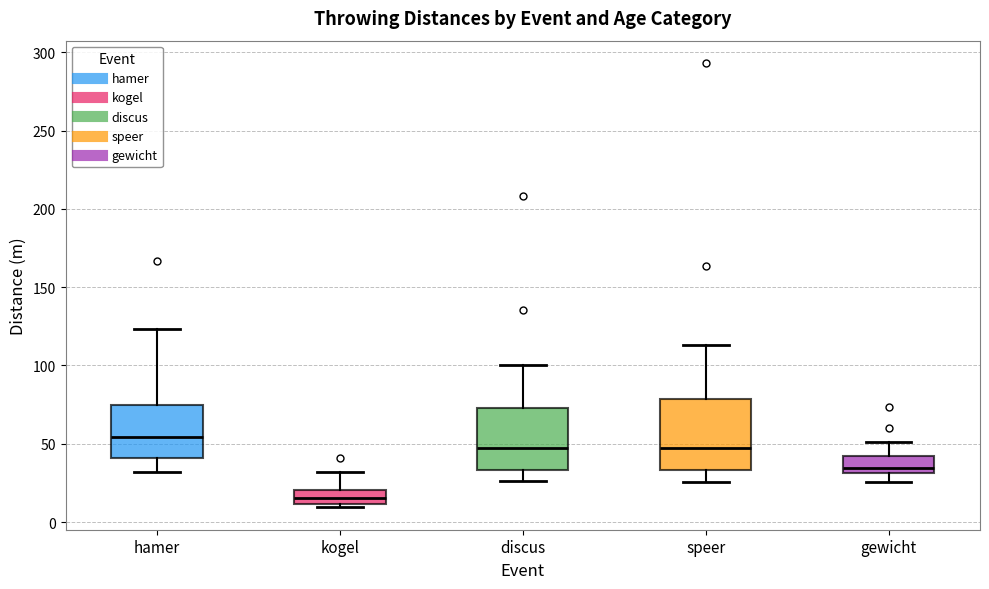

Reading left to right, read every box against the y-axis: the position of its median line, the range the box covers, and the ends of its whiskers. The values are not printed on the chart, so give them approximately, as read against the axis.

hamer: median 55, box 40 to 75, whiskers 30 to 125
kogel: median 15, box 10 to 20, whiskers 10 (just below the box's lower edge) to 30
discus: median 45, box 35 to 75, whiskers 25 to 100
speer: median 45, box 35 to 80, whiskers 25 to 115
gewicht: median 35, box 30 to 40, whiskers 25 to 50